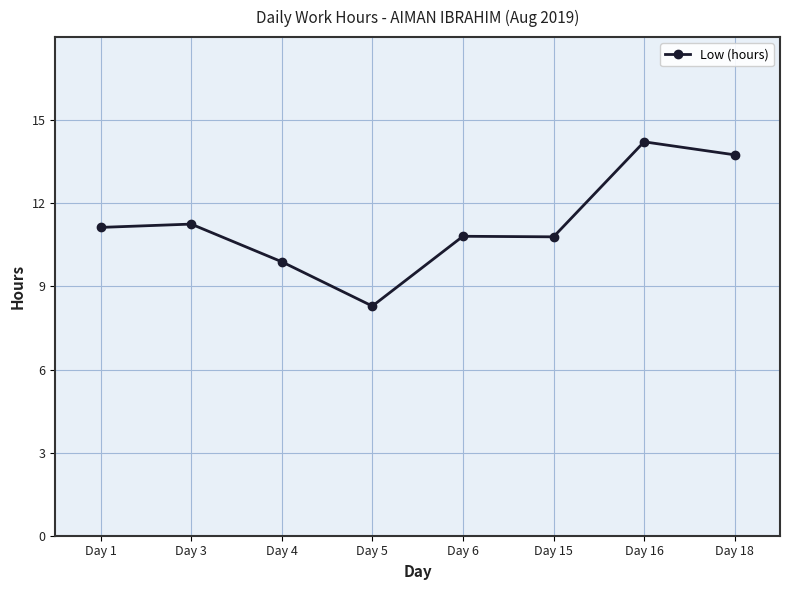

Is it true that the value at Day 5 is 8.3?

True